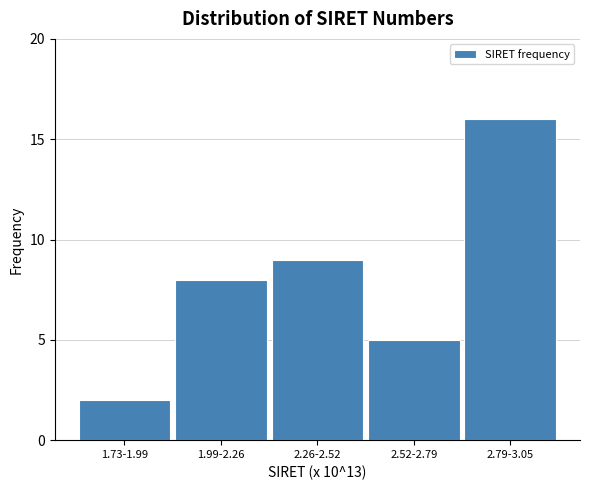

Reading left to right, transcribe all the data shown in this chart.

1.73-1.99=2	1.99-2.26=8	2.26-2.52=9	2.52-2.79=5	2.79-3.05=16